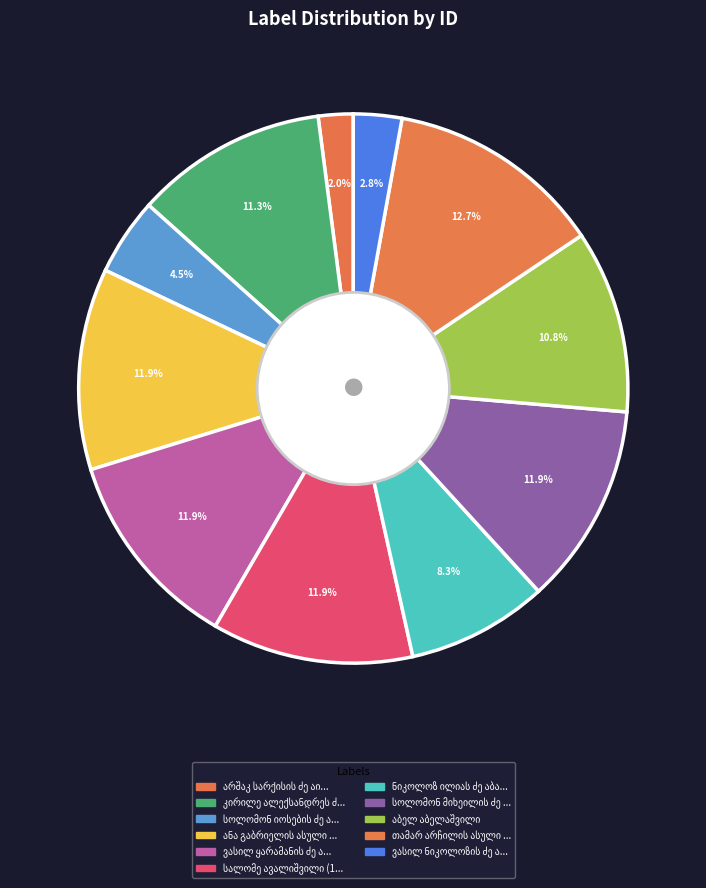

Is there a majority slice in this chart?

No